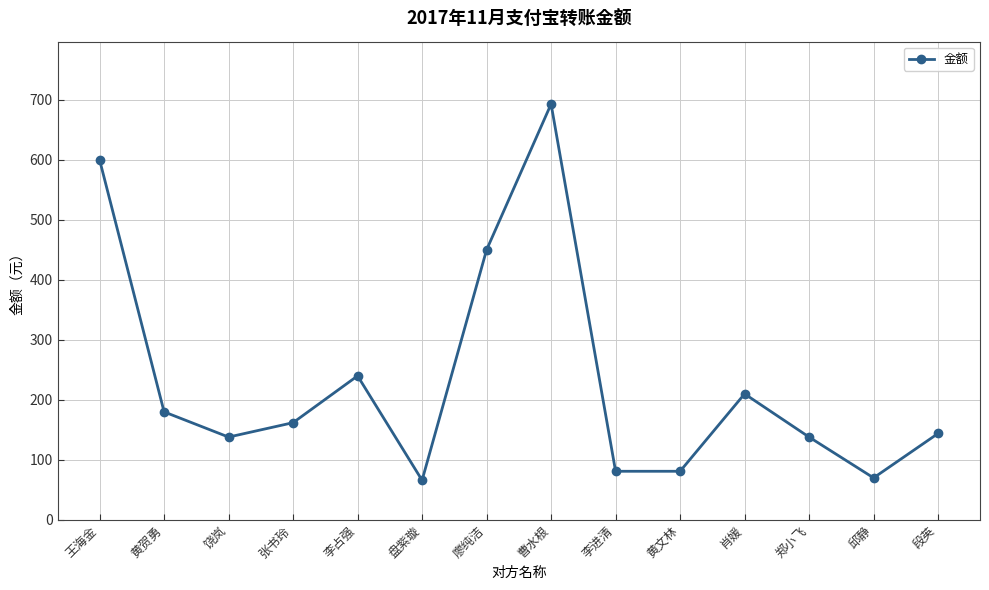

Count the number of categories in the chart.

14